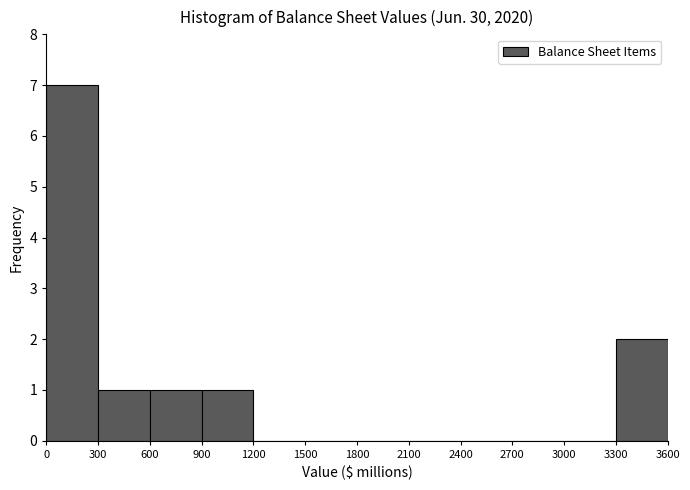

Over which range of the x-axis is the bar tallest?

0 to 300